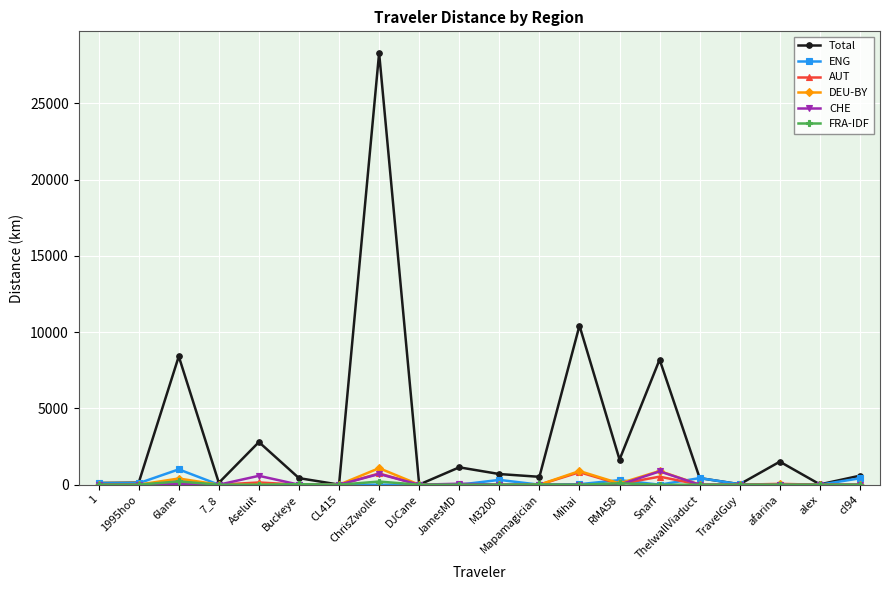

Which series has the widest spread of values?

Total